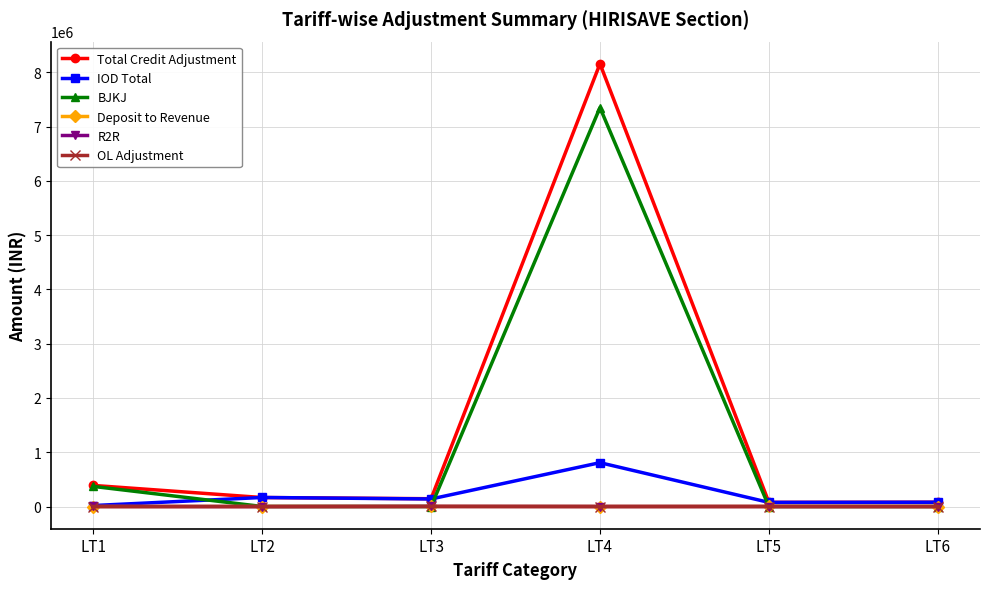

What is the difference between the Deposit to Revenue values at LT5 and LT6?

900.0